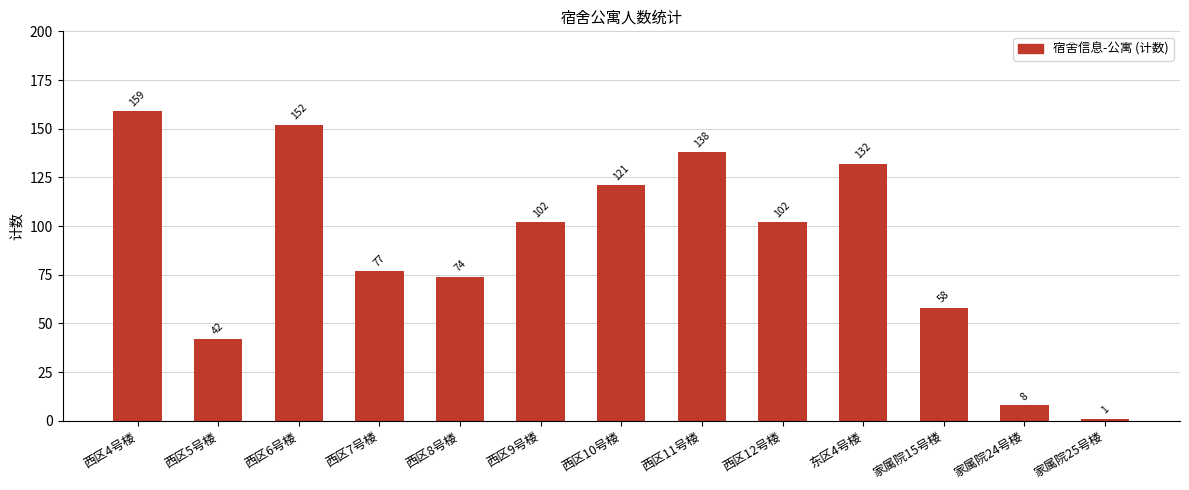

The value at 家属院25号楼 is 1. True or false?

True